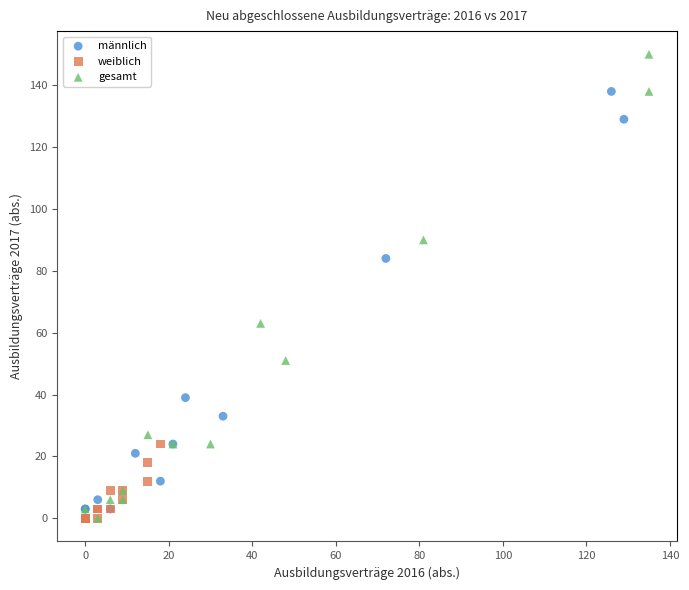

Which series contains the highest Y value?

gesamt